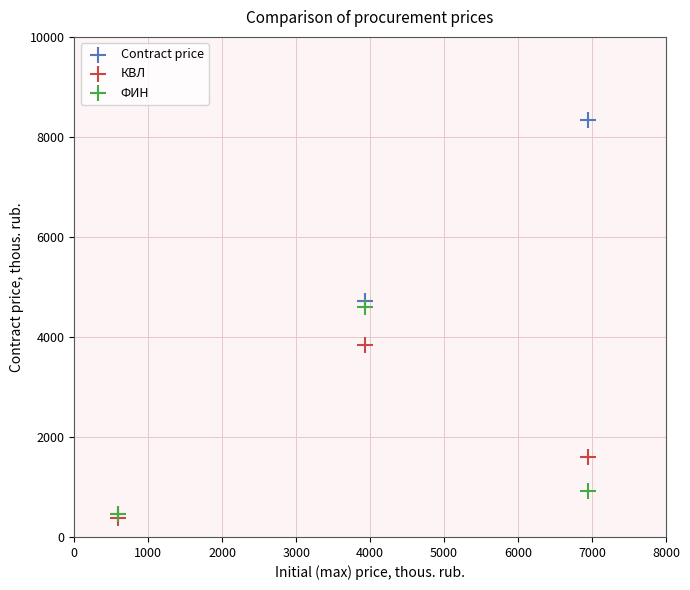

Which series reaches the maximum Y coordinate?

Contract price